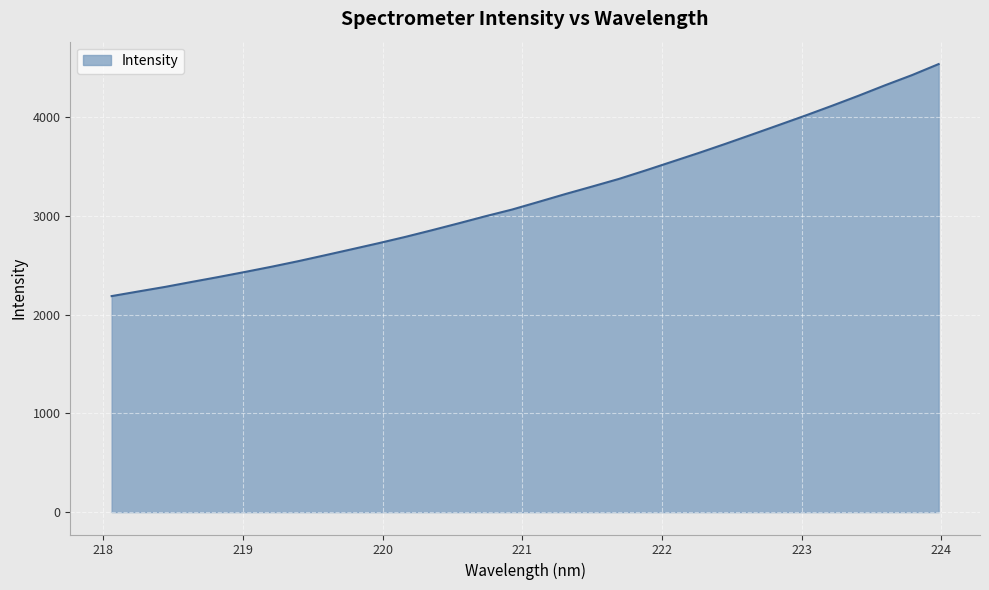

What is the smallest value displayed?

2188.5